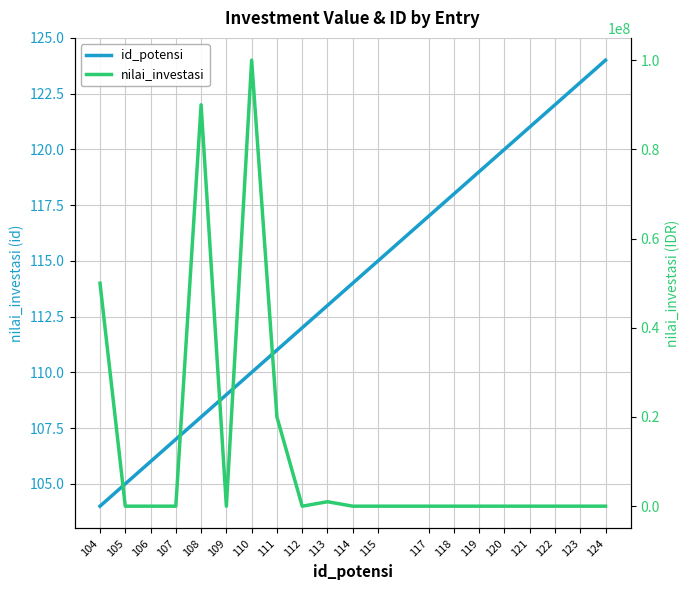

At 112, list the series in order from largest to smallest.

id_potensi, nilai_investasi